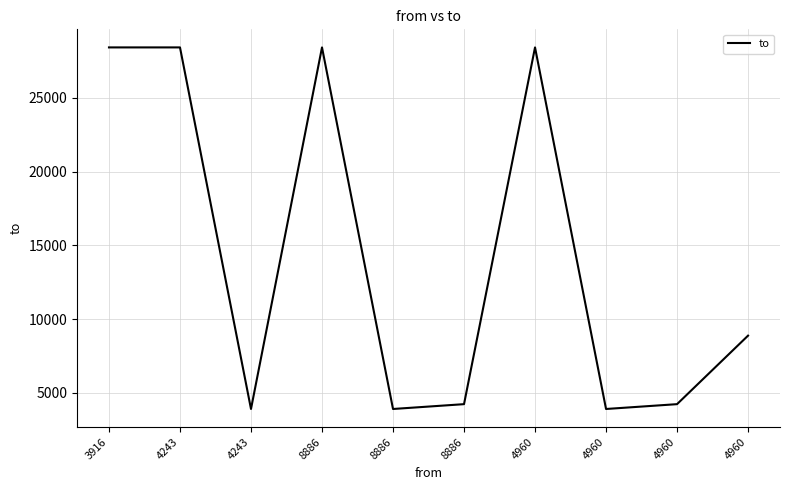

Is this an area chart (filled region under the line)?

No